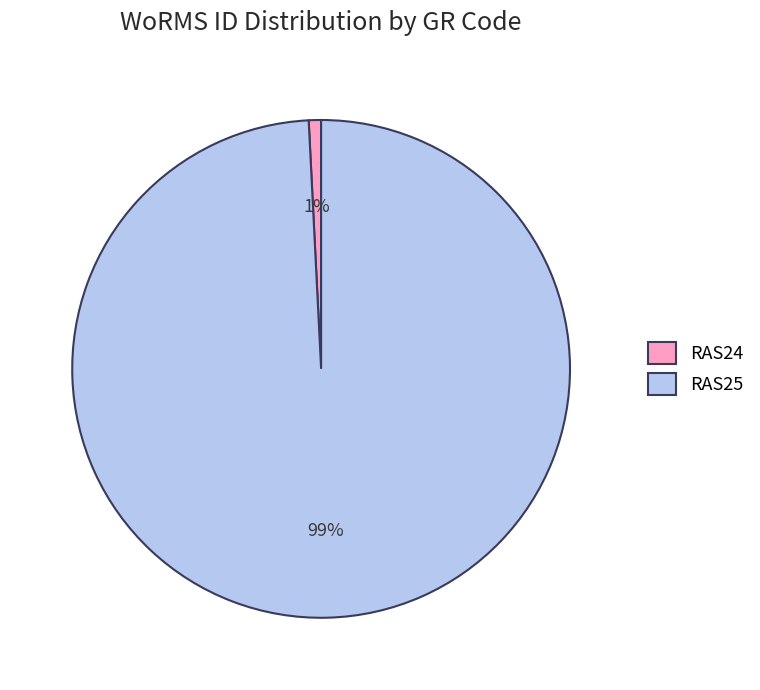

Is the sum of RAS25 and RAS24 greater than half?

Yes